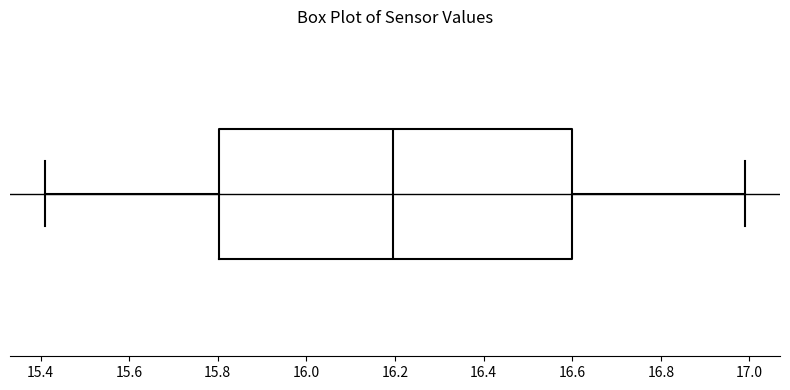

Transcribe this box plot: give where the median line is, the range the box spans, and where the two whiskers end, as read against the x-axis. The values are not printed on the chart, so give them approximately, as read against the axis.

median 16.20, box 15.80 to 16.60, whiskers 15.42 to 17.00